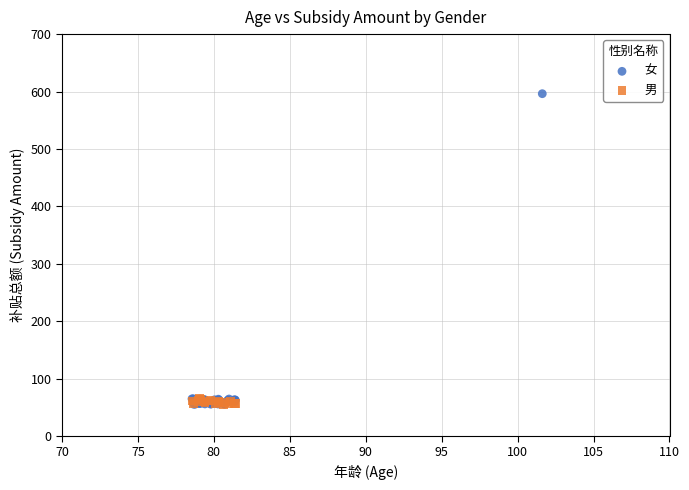

Which series has the widest spread of Y values?

女